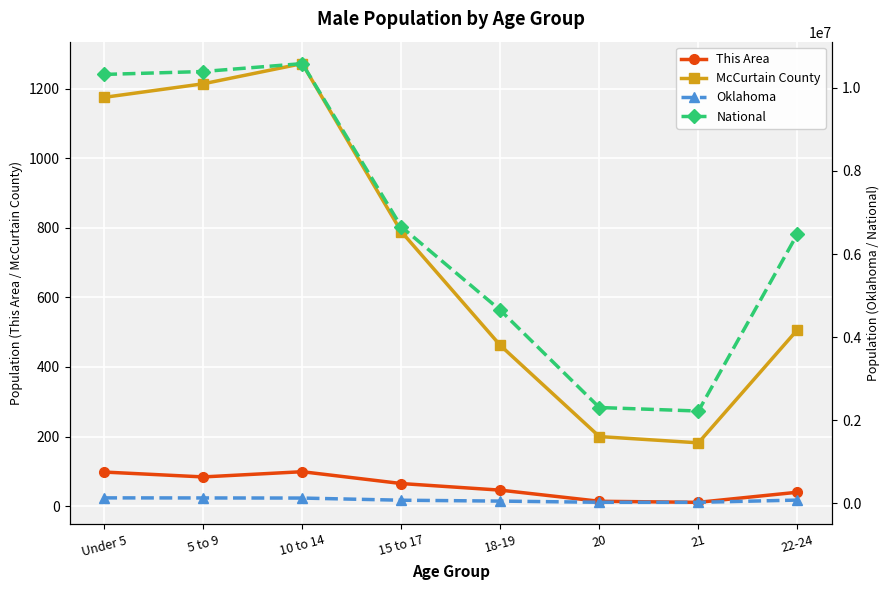

How many lines are shown in the chart?

4